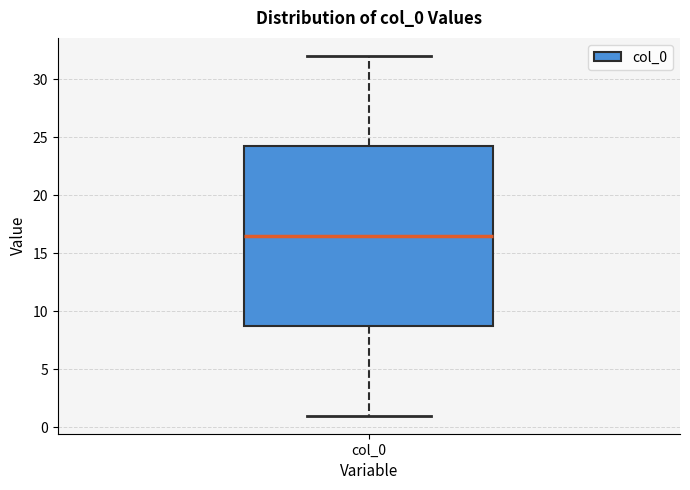

Read this box plot against the y-axis: the position of the median line, the range covered by the box, and the ends of both whiskers. The values are not printed on the chart, so give them approximately, as read against the axis.

median 16.5, box 9.0 to 24.5, whiskers 1.0 to 32.0